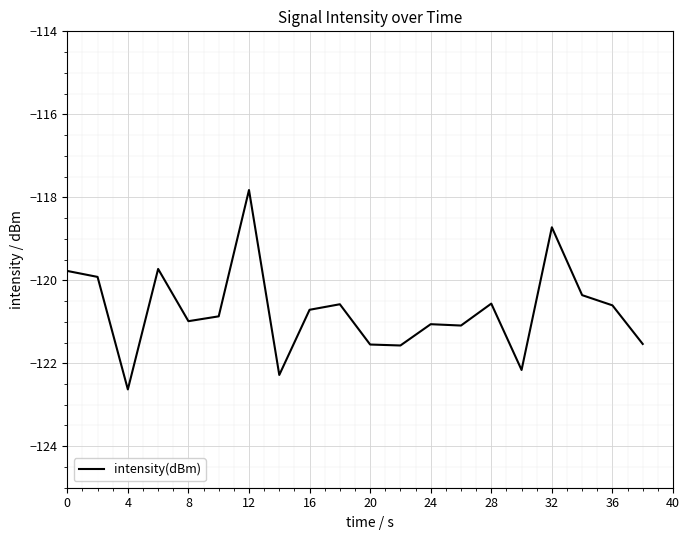

What is the maximum value shown in the chart?

-117.8